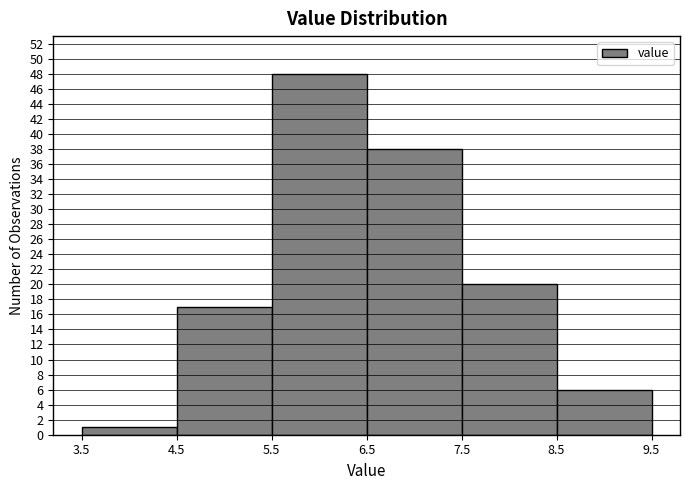

Reading left to right, transcribe this chart: for each bar, give the range it covers on the x-axis and its height. The values are not printed on the chart, so give them approximately, as read against the axis.

3.5 to 4.5: 1
4.5 to 5.5: 17
5.5 to 6.5: 48
6.5 to 7.5: 38
7.5 to 8.5: 20
8.5 to 9.5: 6